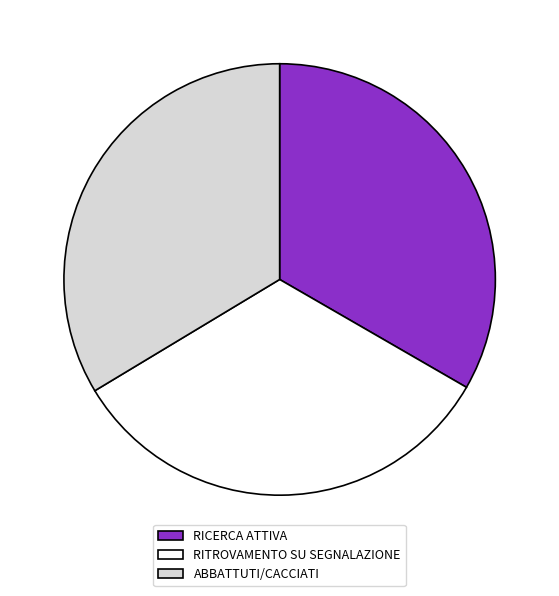

True or false: RITROVAMENTO SU SEGNALAZIONE accounts for 21% of the total.

False